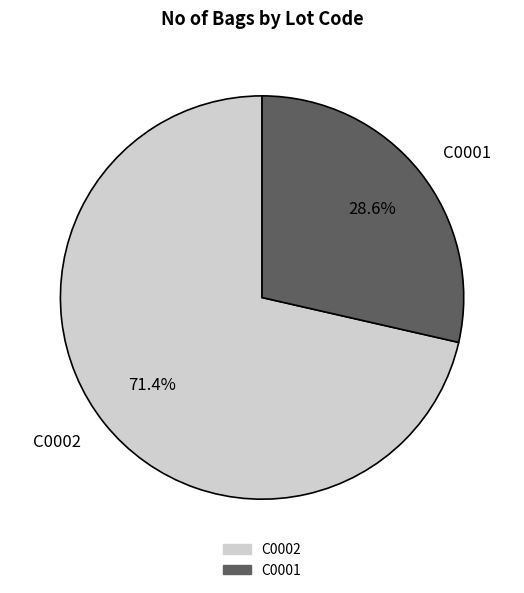

Which slice is the smallest?

C0001